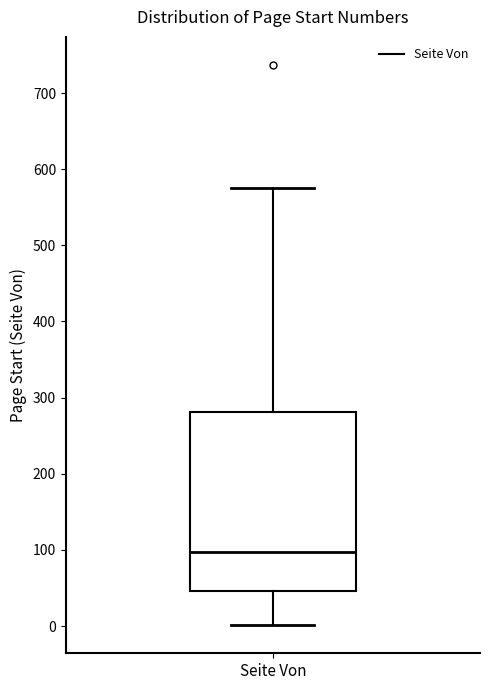

Where is the upper edge of the box for Seite Von on the y-axis? The values are not printed on the chart, so give them approximately, as read against the axis.

280